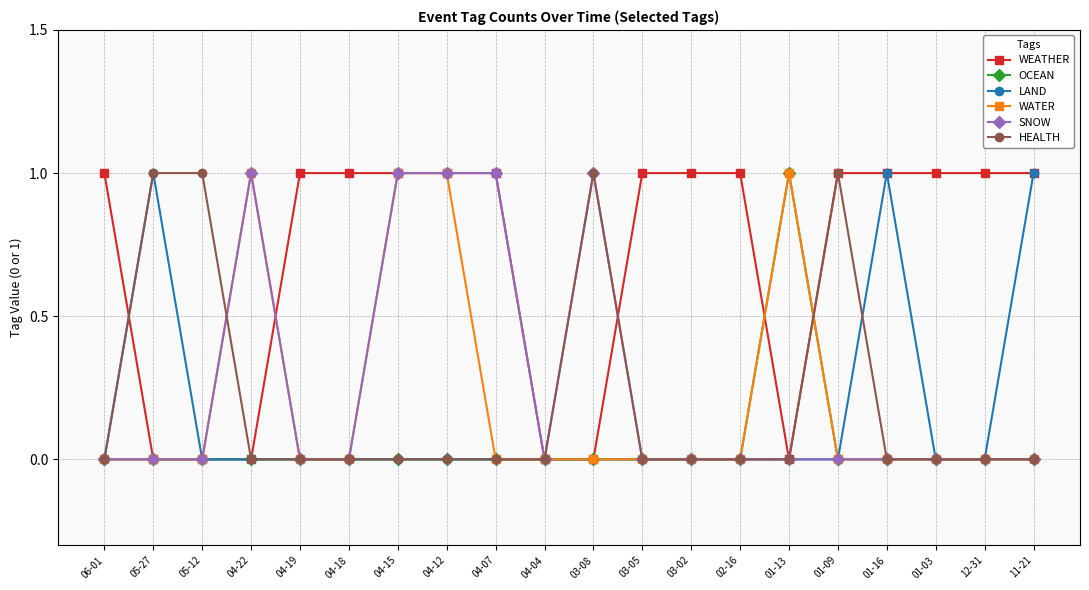

Which series has the largest total across all categories?

WEATHER